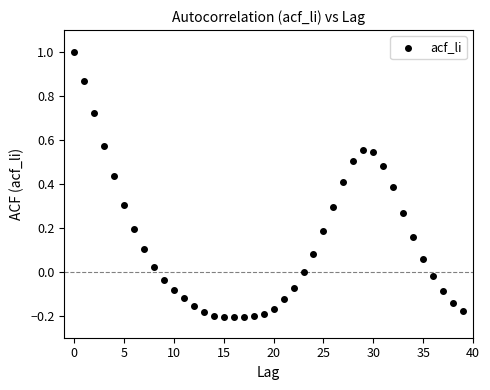

What is the range of Y values (max minus min)?

1.2